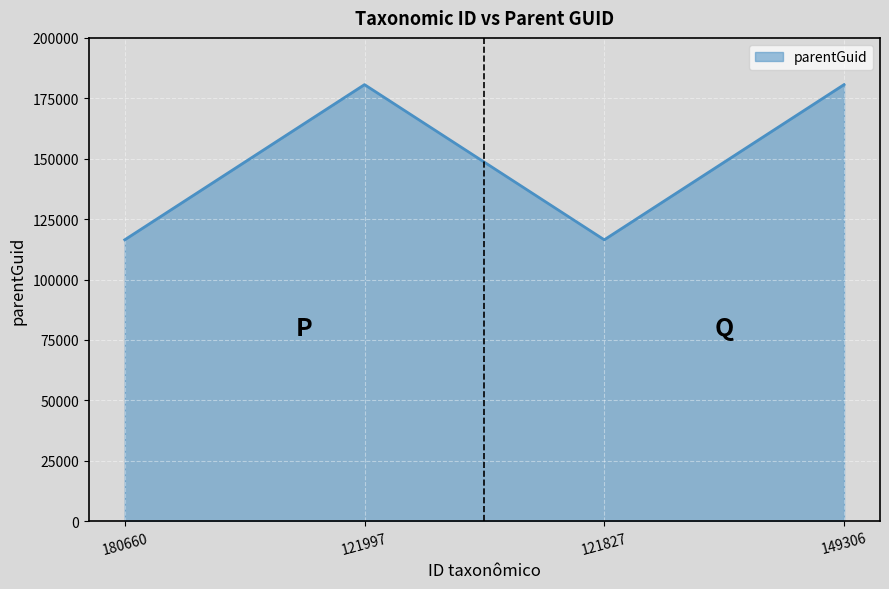

Approximately how many times larger is the value at 180660 compared to 121997?

0.6